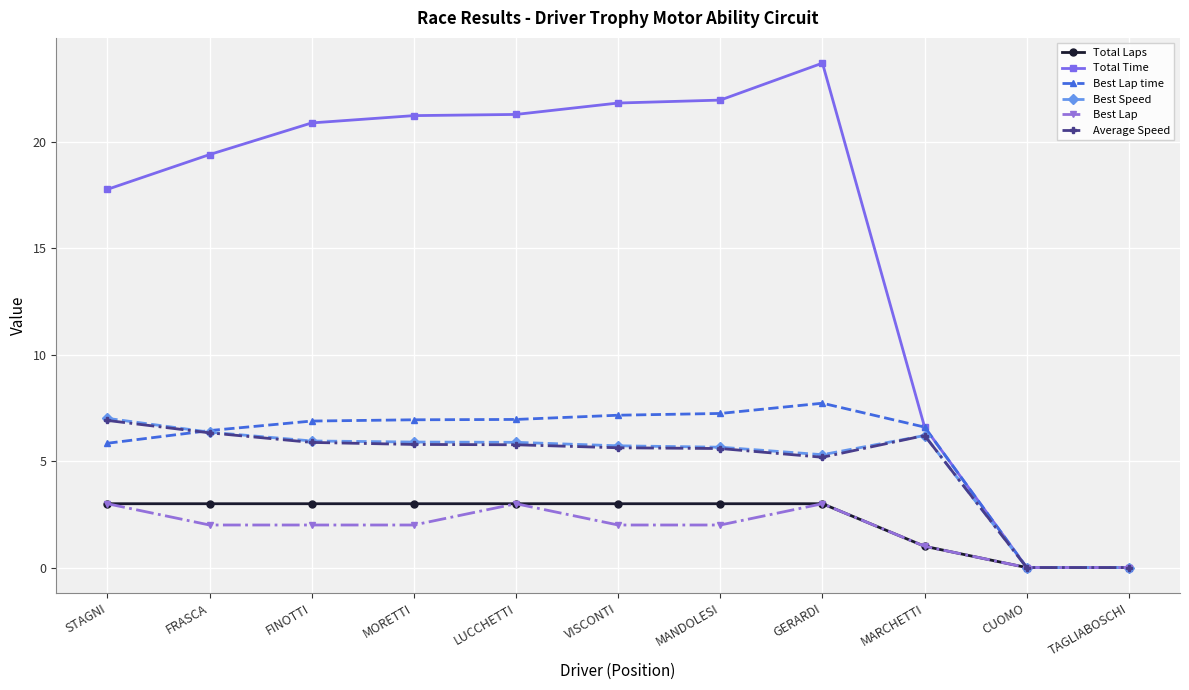

The value of Best Lap at CUOMO is 0.0. True or false?

True